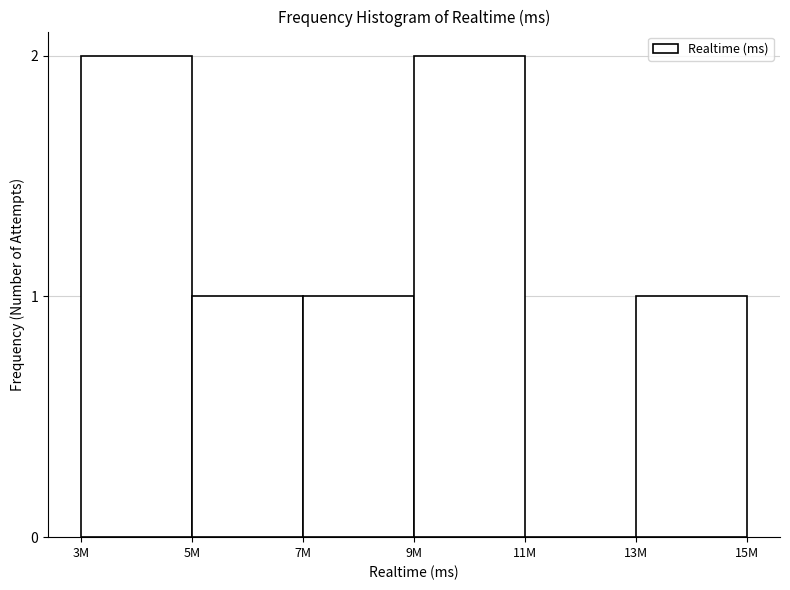

Reading left to right, transcribe all the data shown in this chart.

3M=2	5M=1	7M=1	9M=2	11M=0	13M=1